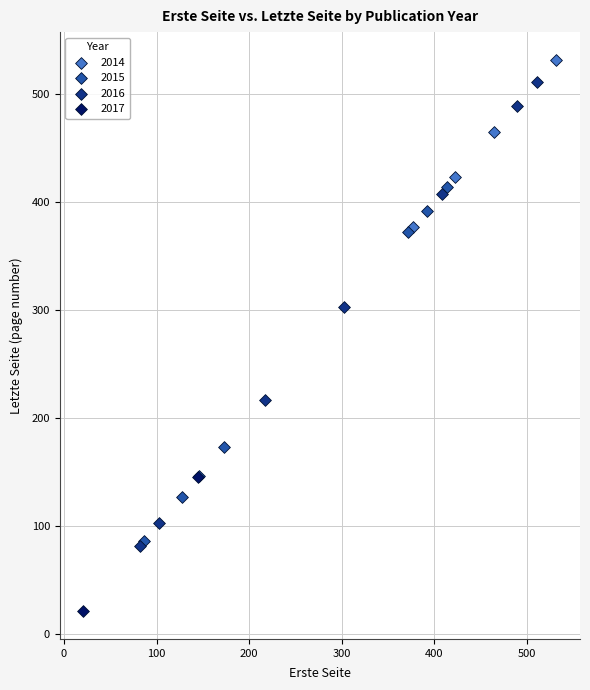

What are all the series names shown in the legend?

2014, 2015, 2016, 2017